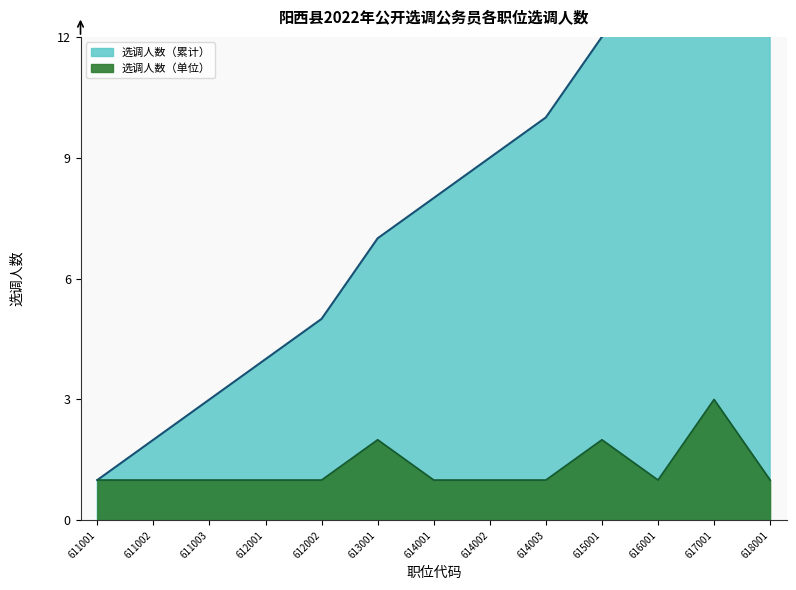

The value at 612001 is 2. True or false?

False